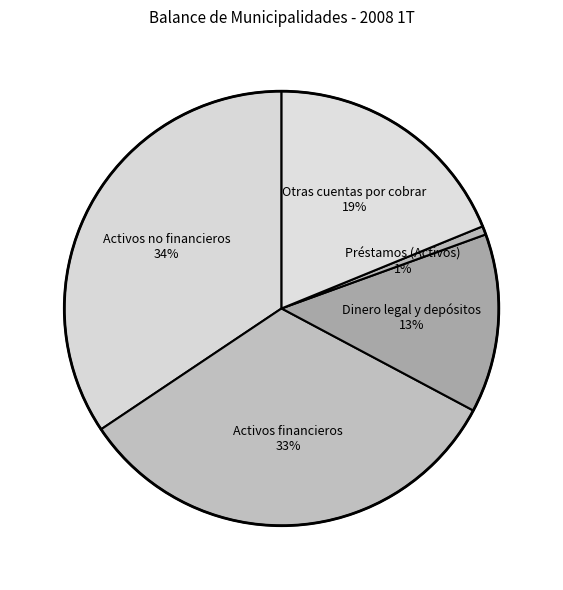

Which slice is the largest?

Activos no financieros